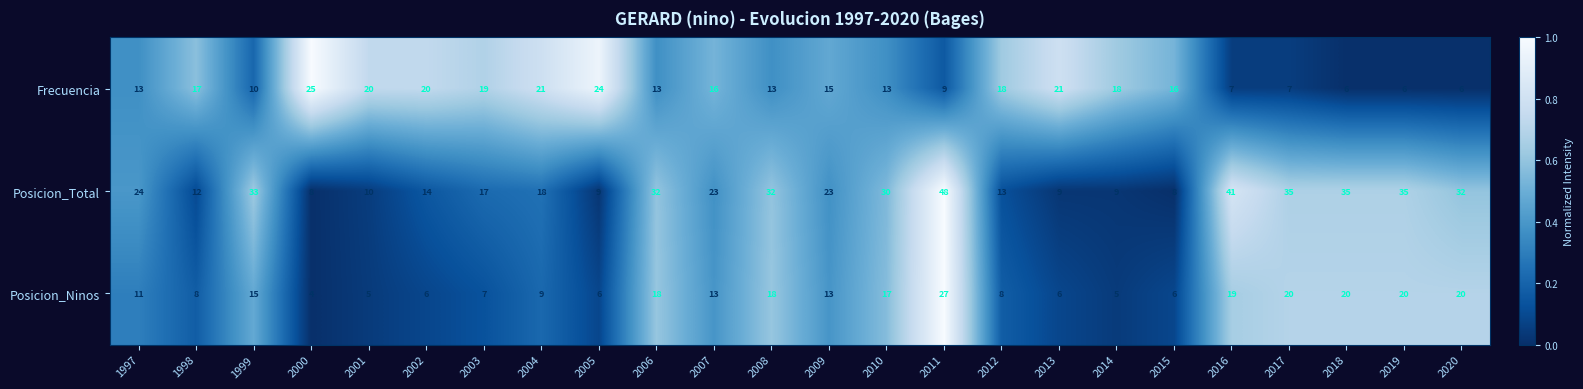

Is it true that Posicion_Total equals 2 at 2015?

False